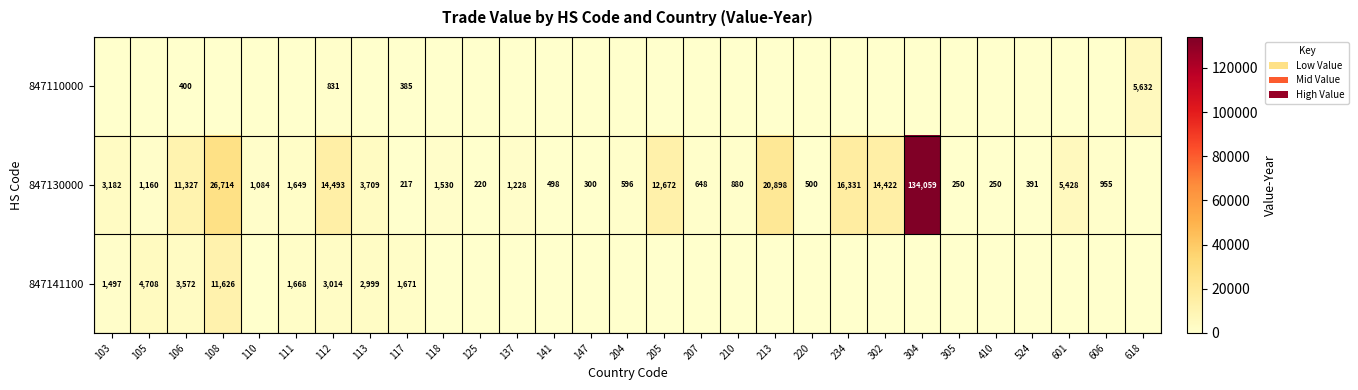

Rank the series at 117 from highest to lowest value.

847141100, 847110000, 847130000